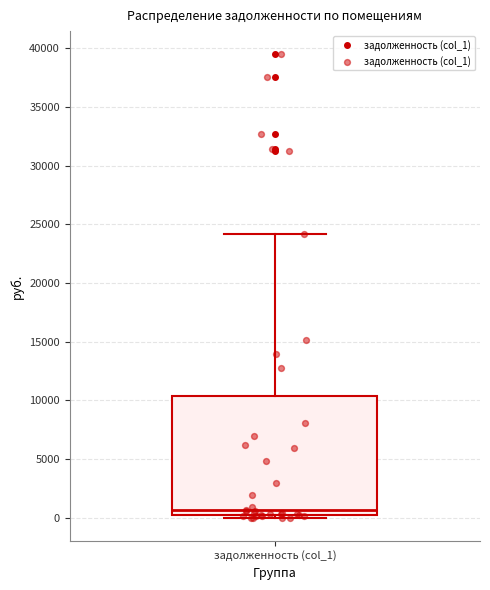

Transcribe this box plot: give where the median line is, the range the box spans, and where the two whiskers end, as read against the y-axis. The values are not printed on the chart, so give them approximately, as read against the axis.

median 500, box 0 to 10500, whiskers 0 (just below the box's lower edge) to 24000